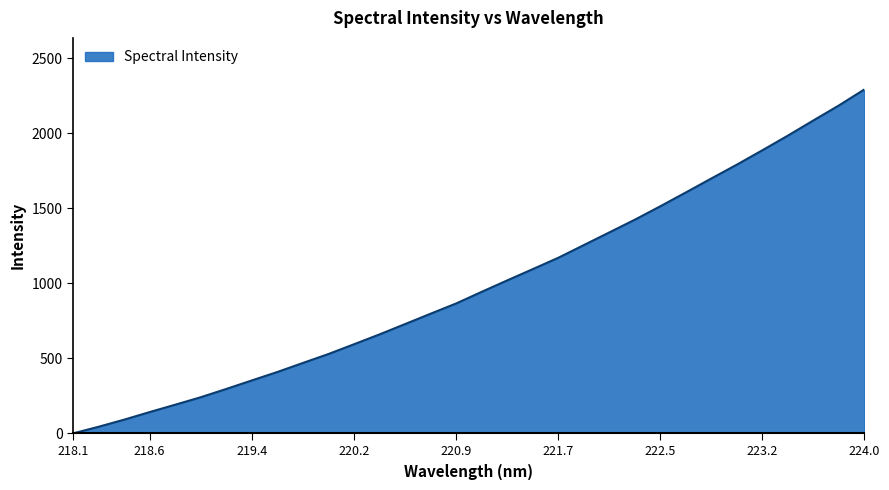

Reading left to right, list all the values displayed in this chart.

0.0	44.1	91.5	142.2	191.2	241.0	296.3	353.0	409.4	469.6	529.1	594.2	659.8	728.6	797.7	866.0	943.4	1019.6	1094.7	1170.3	1254.9	1339.3	1424.1	1513.6	1605.7	1698.8	1791.0	1886.8	1984.3	2085.5	2185.3	2292.1